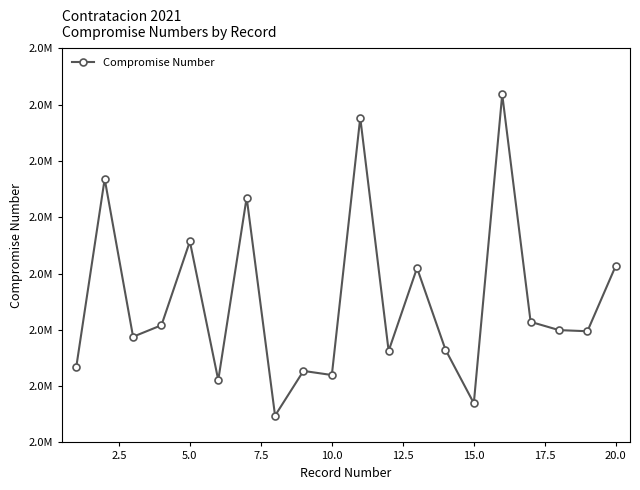

Does the chart have visible grid lines?

No